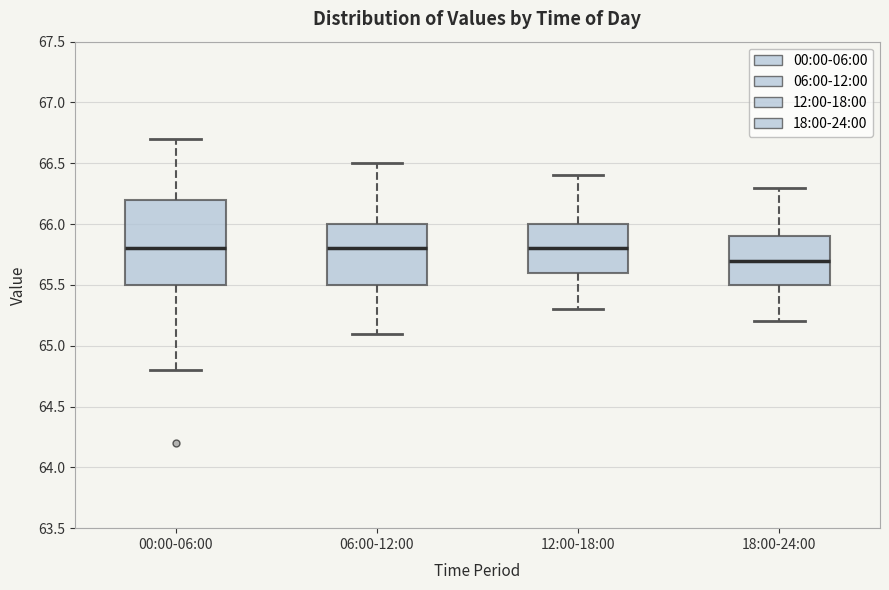

Reading left to right, transcribe this box plot: for each box, give where its median line is, the range the box spans, and where its two whiskers end, as read against the y-axis. The values are not printed on the chart, so give them approximately, as read against the axis.

00:00-06:00: median 65.8, box 65.5 to 66.2, whiskers 64.8 to 66.7
06:00-12:00: median 65.8, box 65.5 to 66.0, whiskers 65.1 to 66.5
12:00-18:00: median 65.8, box 65.6 to 66.0, whiskers 65.3 to 66.4
18:00-24:00: median 65.7, box 65.5 to 65.9, whiskers 65.2 to 66.3